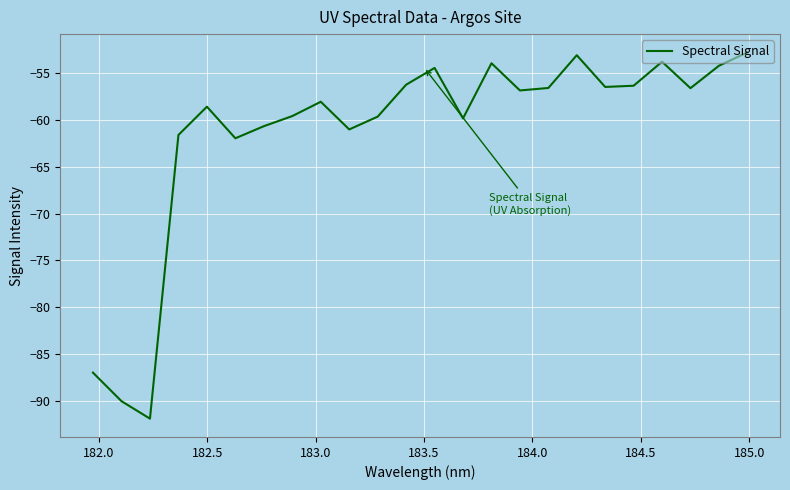

What is the difference between the maximum and minimum values?

39.1